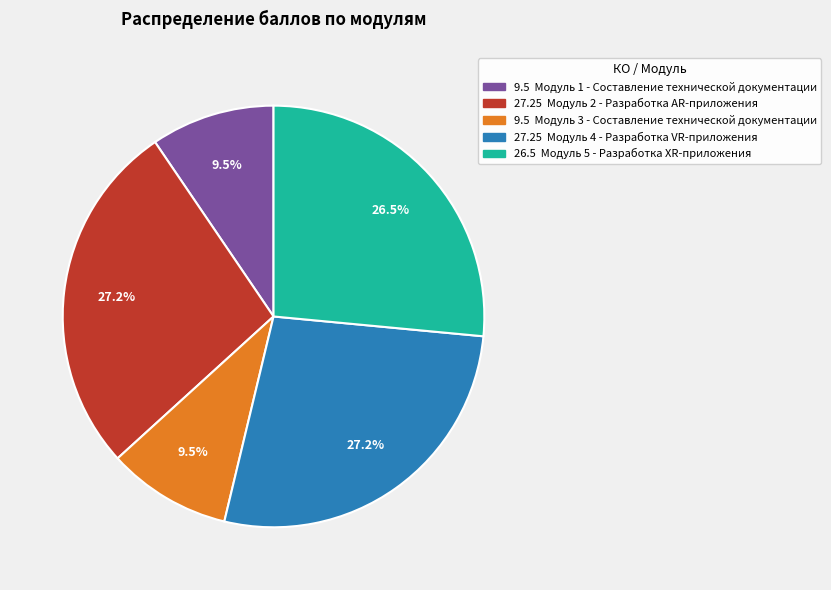

Does any single category account for the majority?

No